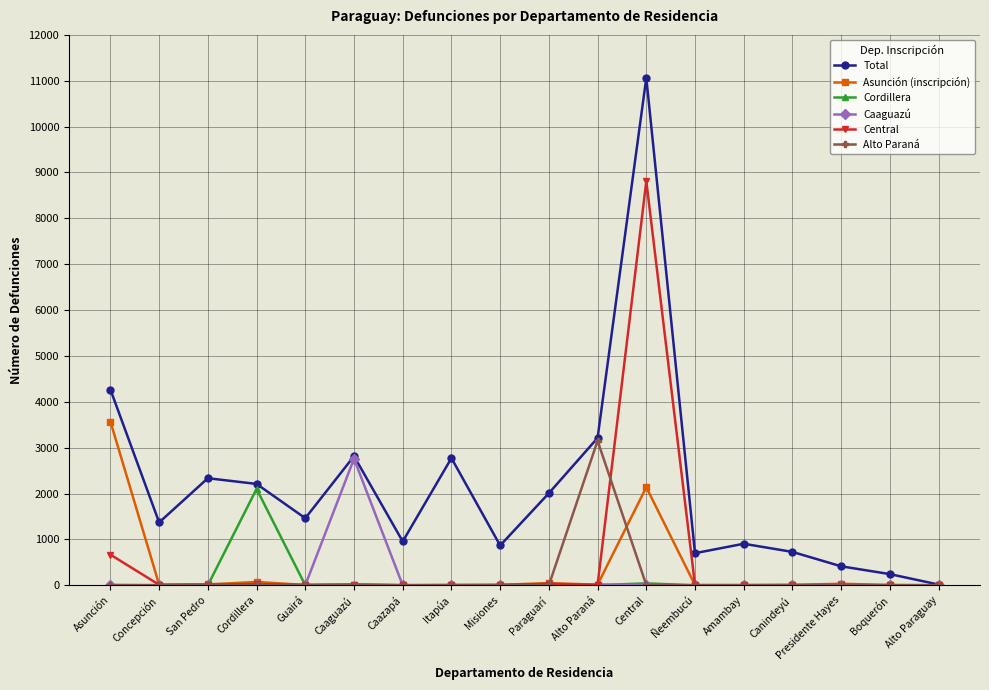

Where is Total nearest to the value 5539?

Asunción